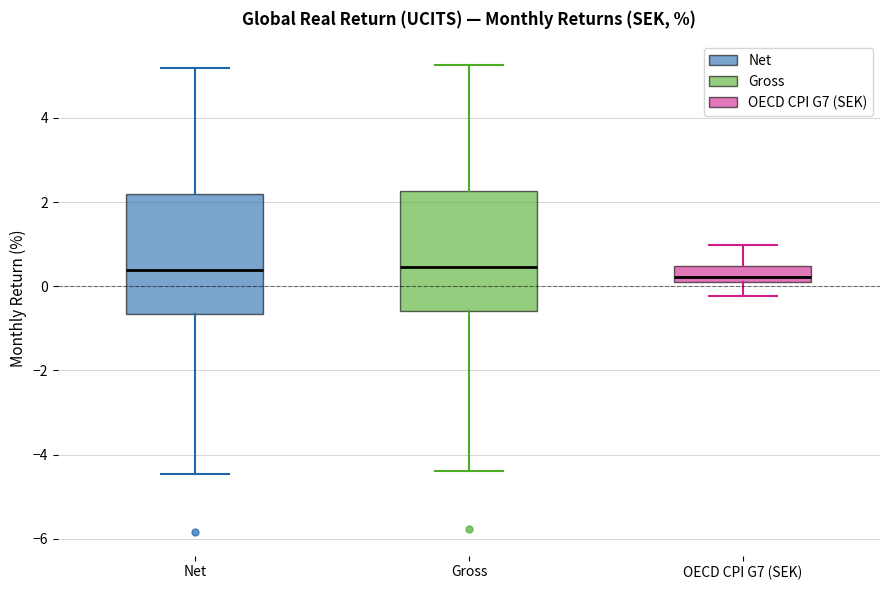

Reading left to right, transcribe this box plot: for each box, give where its median line is, the range the box spans, and where its two whiskers end, as read against the y-axis. The values are not printed on the chart, so give them approximately, as read against the axis.

Net: median 0.4, box -0.6 to 2.2, whiskers -4.4 to 5.2
Gross: median 0.4, box -0.6 to 2.2, whiskers -4.4 to 5.2
OECD CPI G7 (SEK): median 0.2 (just above the box's lower edge), box 0.2 to 0.4, whiskers -0.2 to 1.0